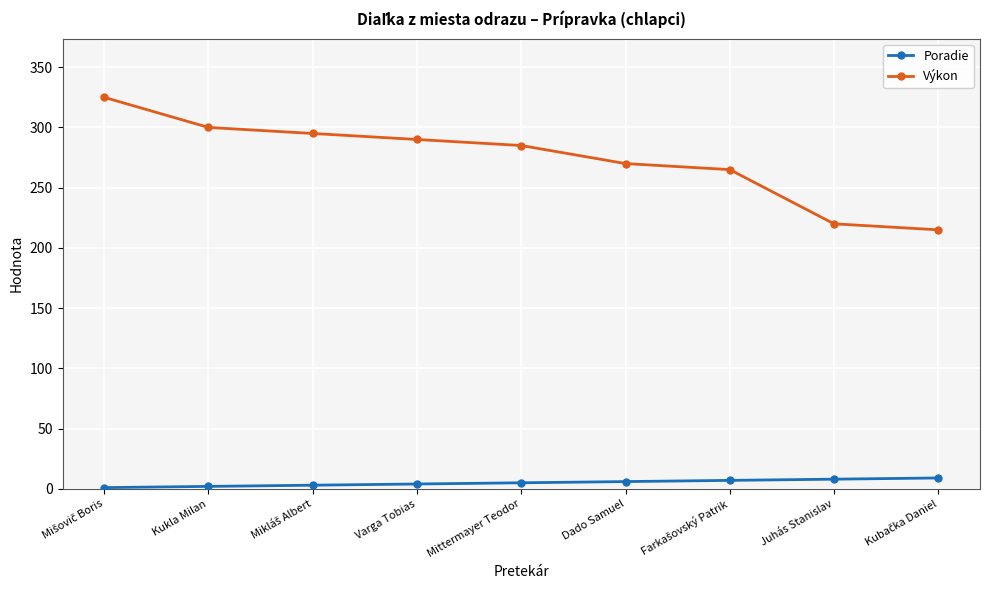

Which series has the largest total across all categories?

Výkon